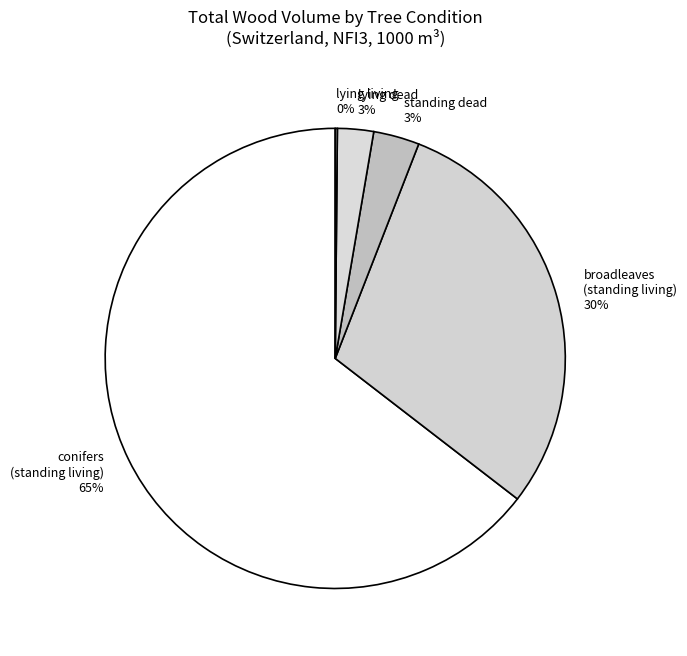

Is it true that broadleaves (standing living) is 41% of the pie?

False